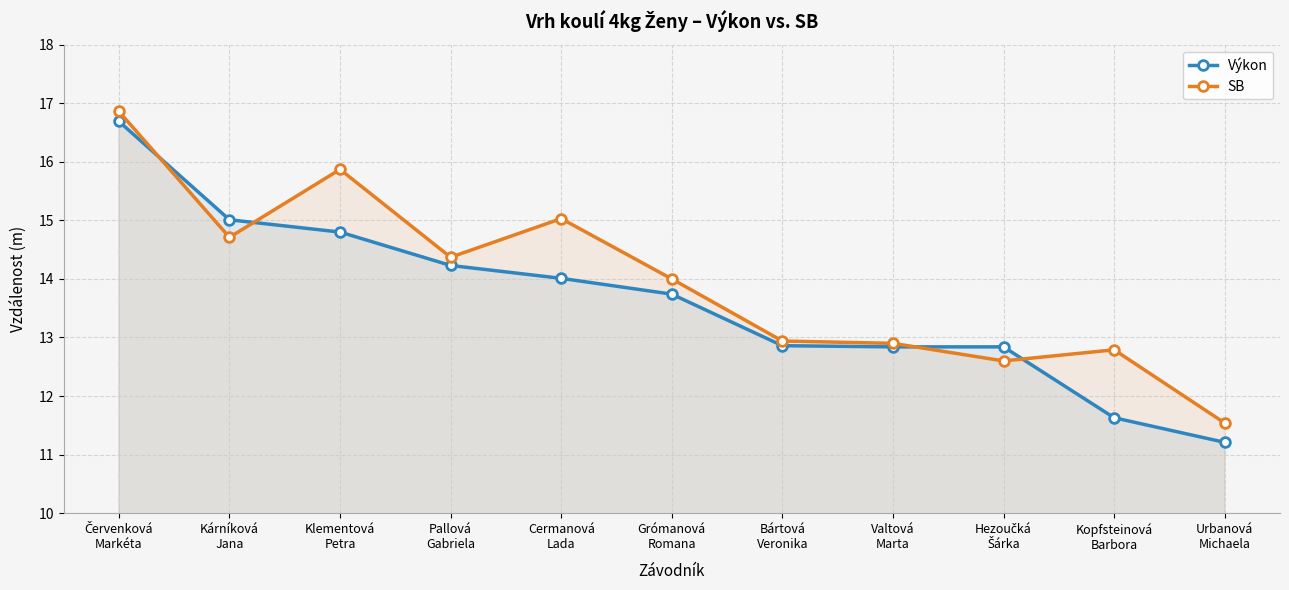

What is the value of the SB point at the 2nd from the left?

14.7